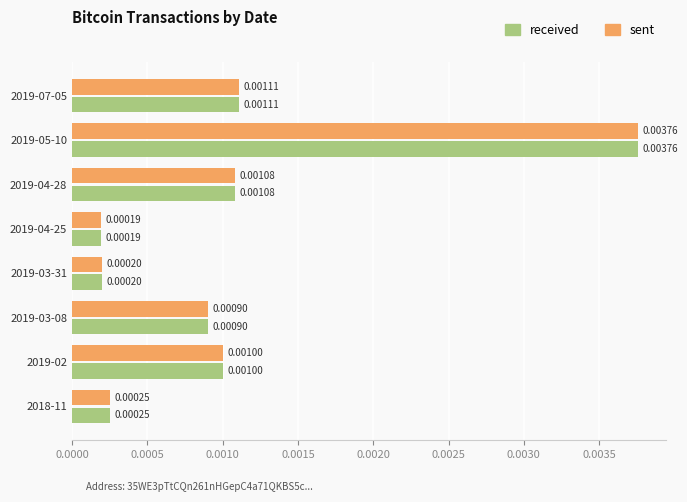

List the labels in order of received value, largest first.

2019-05-10, 2019-07-05, 2019-04-28, 2019-02, 2019-03-08, 2018-11, 2019-03-31, 2019-04-25